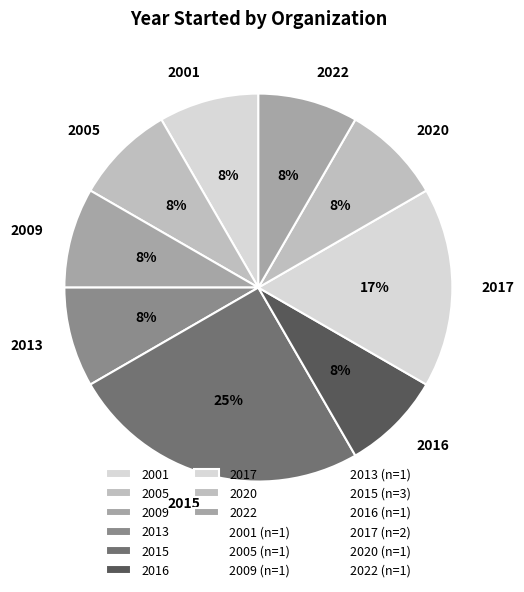

To the nearest percent, what portion does 2022 represent?

8%